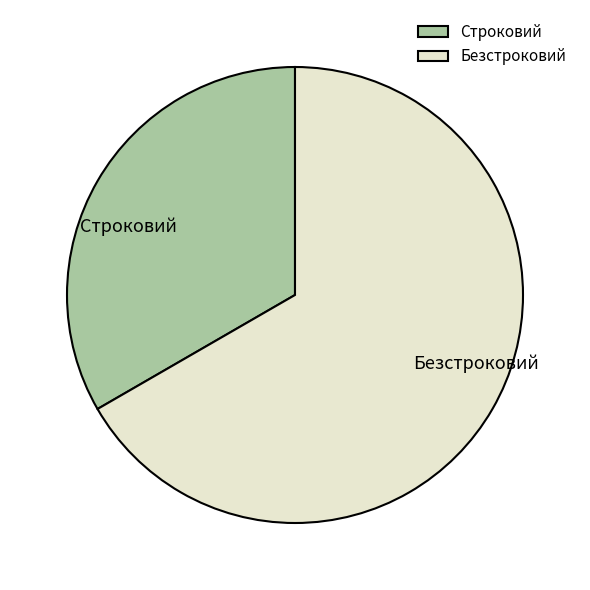

What is the ratio of the value at Безстроковий to the value at Строковий?

2.0